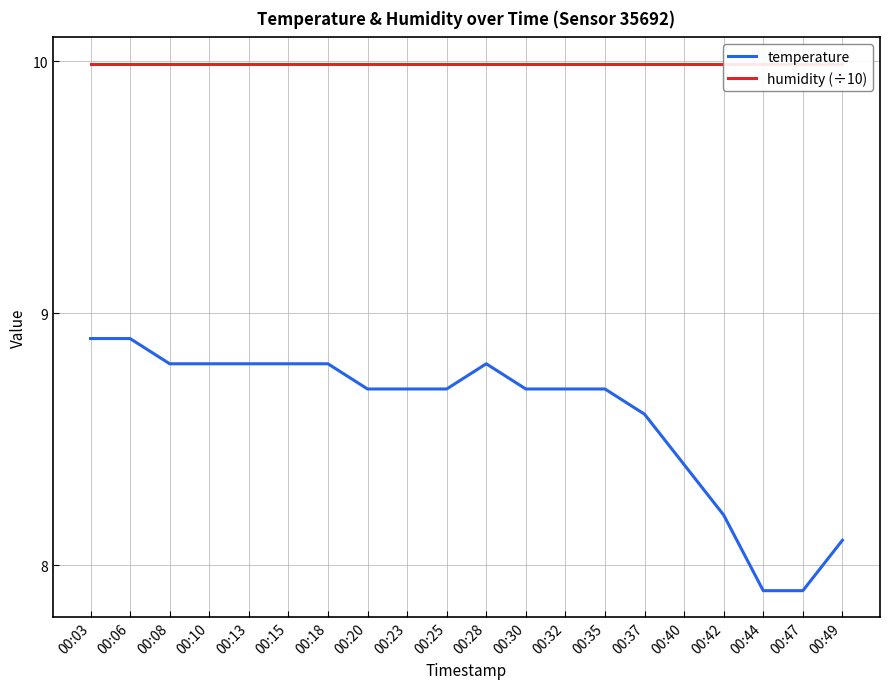

What is the minimum value shown in the chart?

7.9